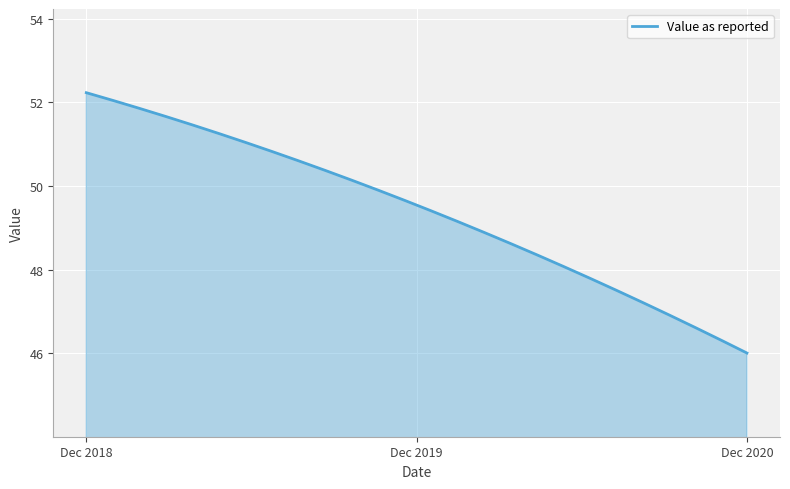

What is the difference between the maximum and second lowest values?

6.2